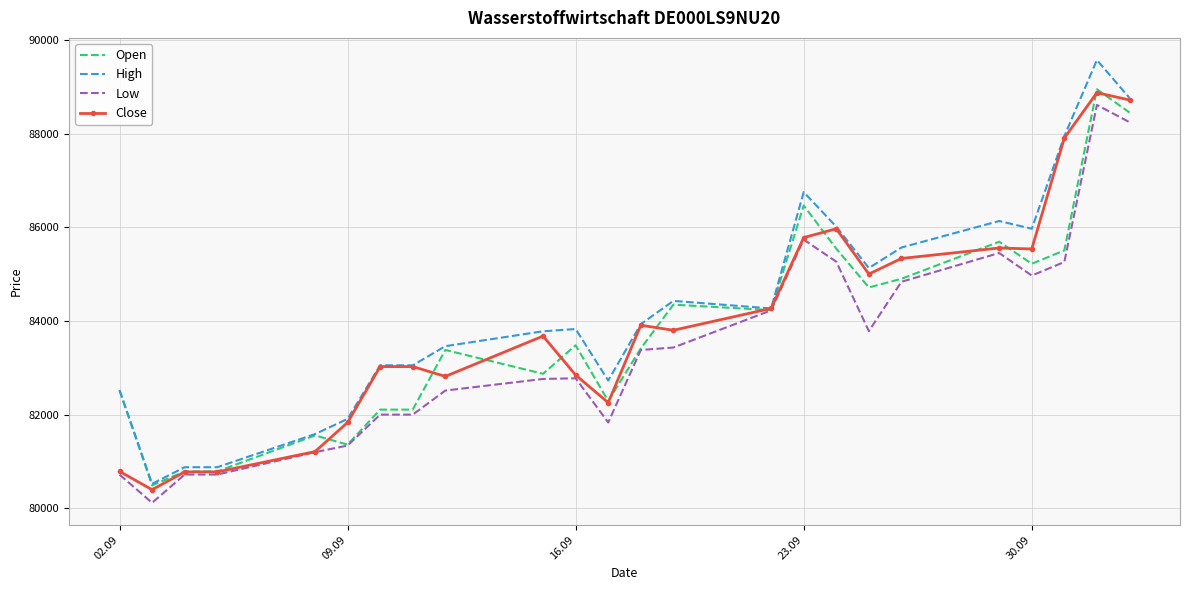

What is the difference between the maximum and minimum values in the High series?

9050